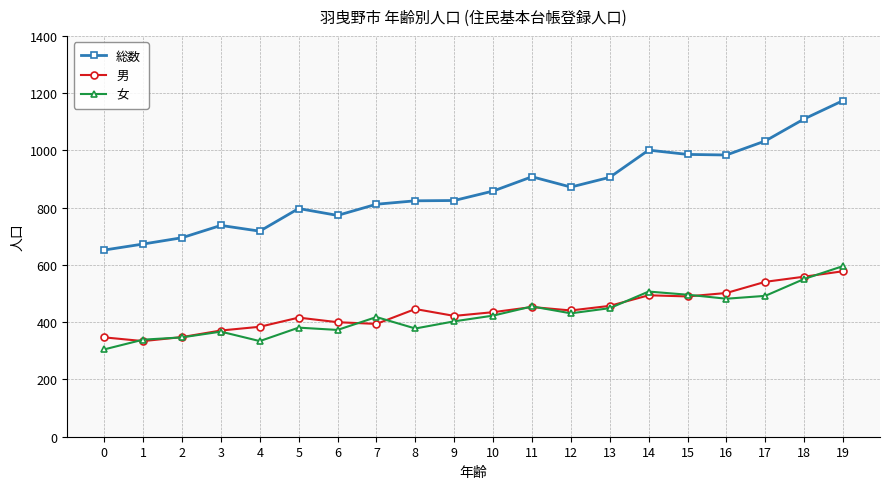

True or false: 女 has more than 2 points higher than both neighbors.

True